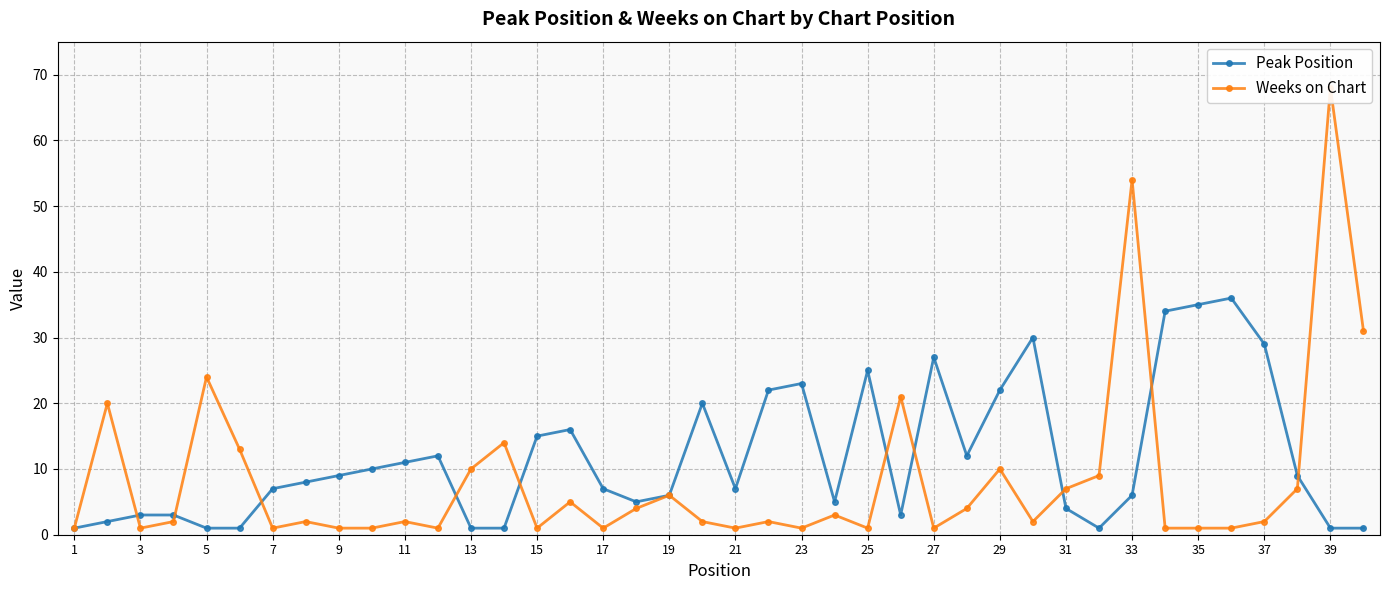

What are all the series names shown in the legend?

Peak Position, Weeks on Chart